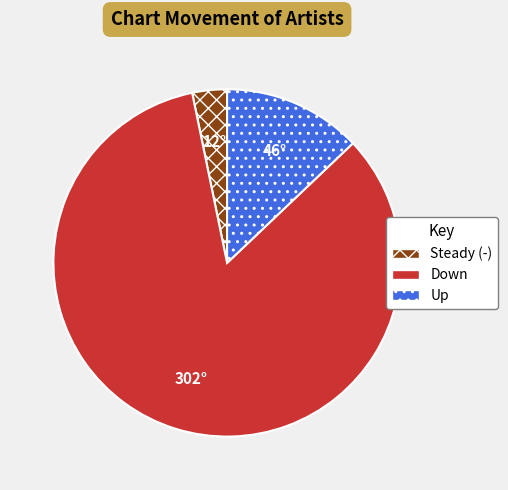

Is there any slice that represents more than half of the pie?

Yes